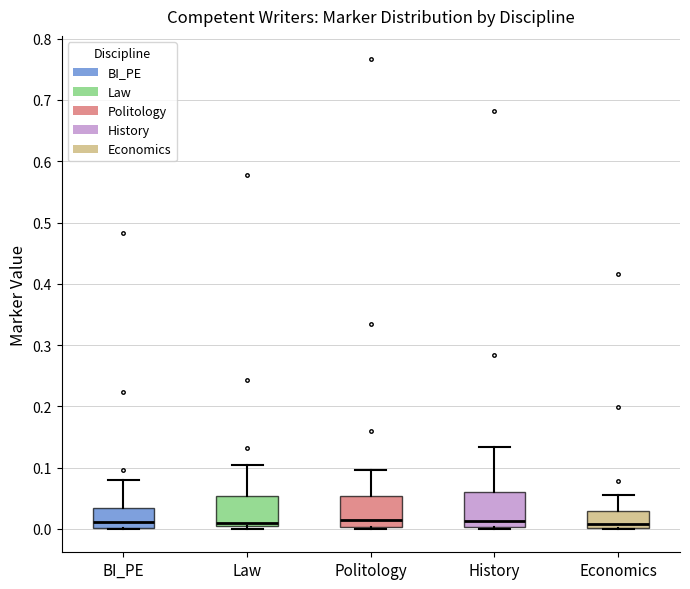

Where is the lower edge of the box for Economics on the y-axis? The values are not printed on the chart, so give them approximately, as read against the axis.

0.00